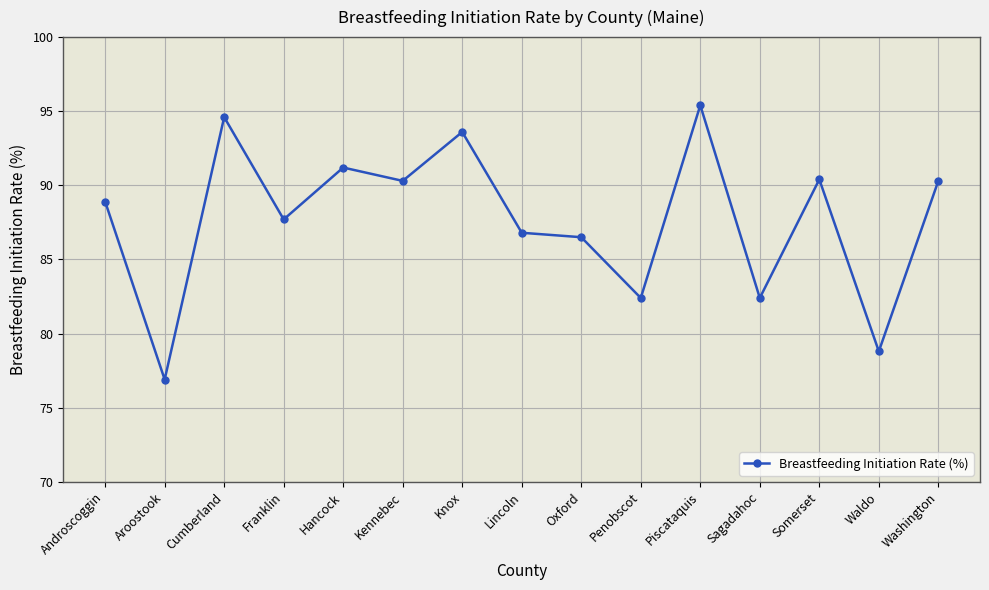

Between Knox and Washington, which is larger?

Knox